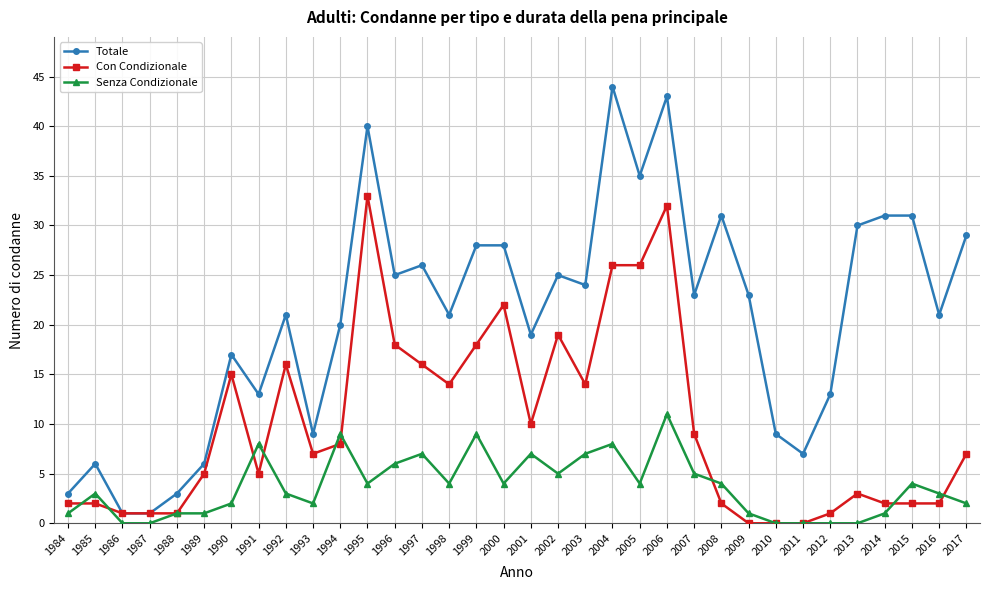

How many values in the Totale series are below 23?

17